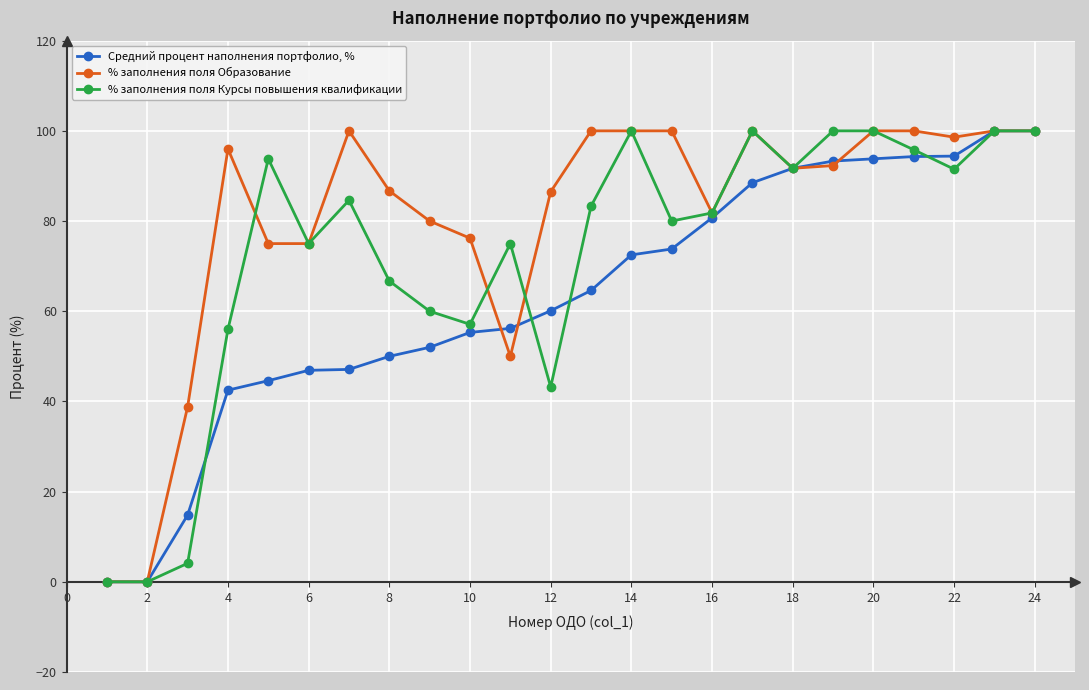

What is the maximum value shown in the chart?

100.0